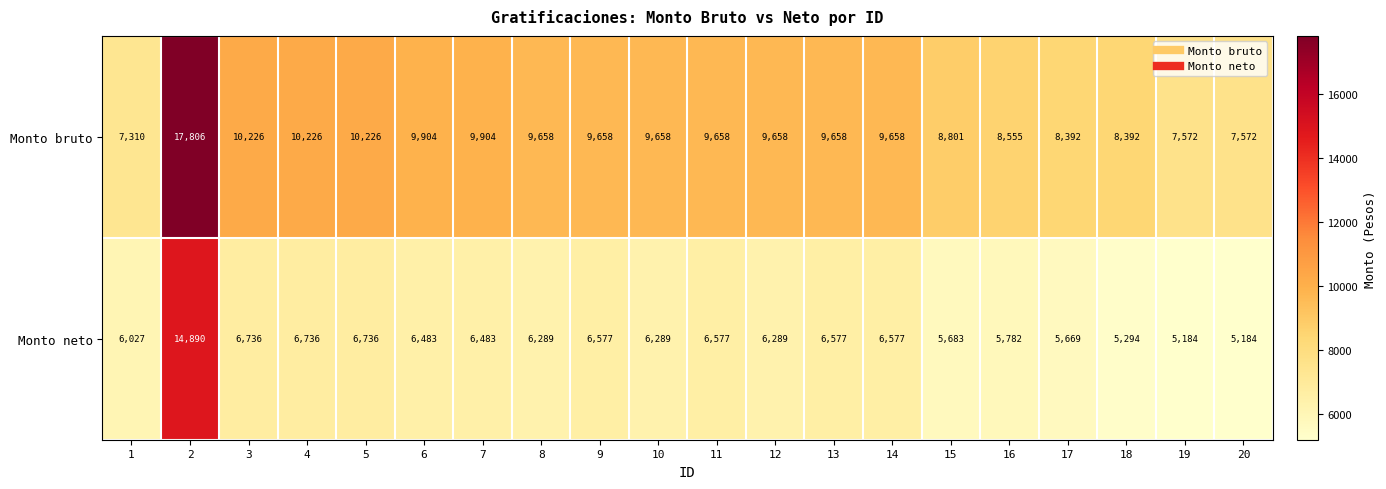

What is the maximum value shown in the chart?

17806